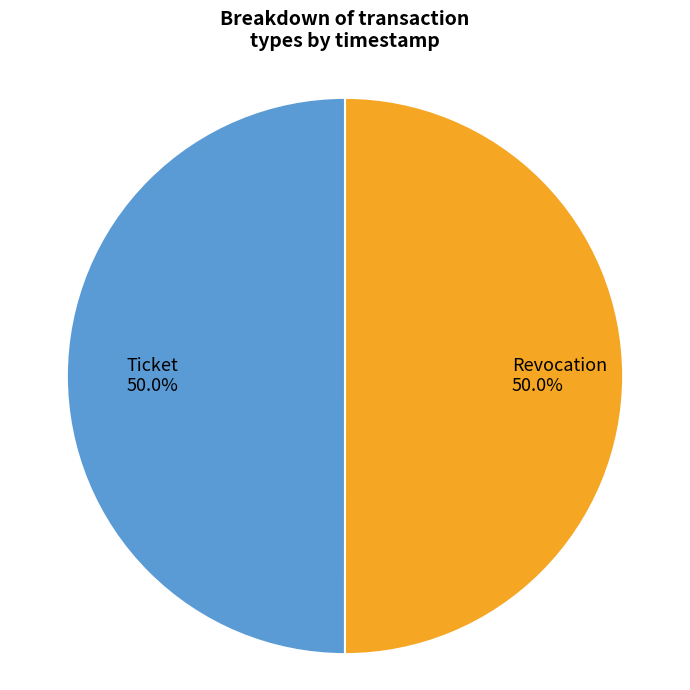

Is it true that Ticket is 50% of the pie?

True